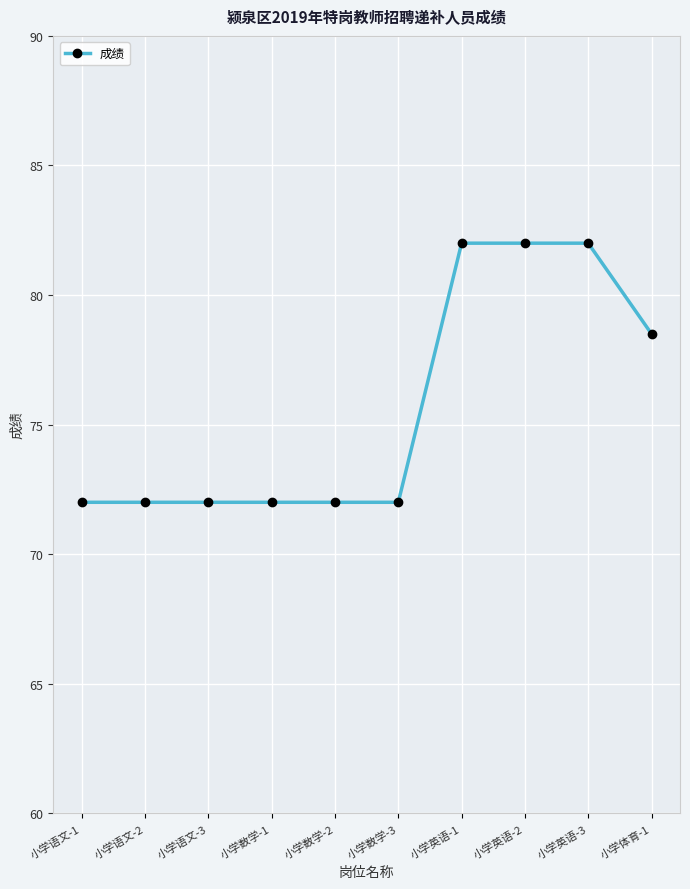

What is the greatest value displayed?

82.0